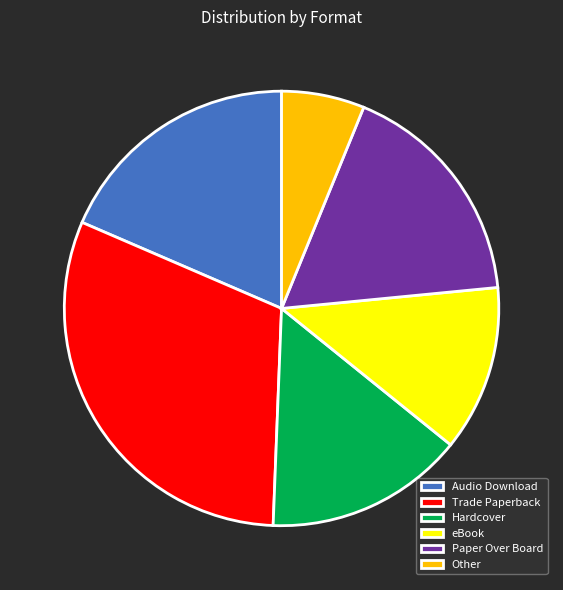

Combined, do Audio Download and Paper Over Board account for over 50%?

No